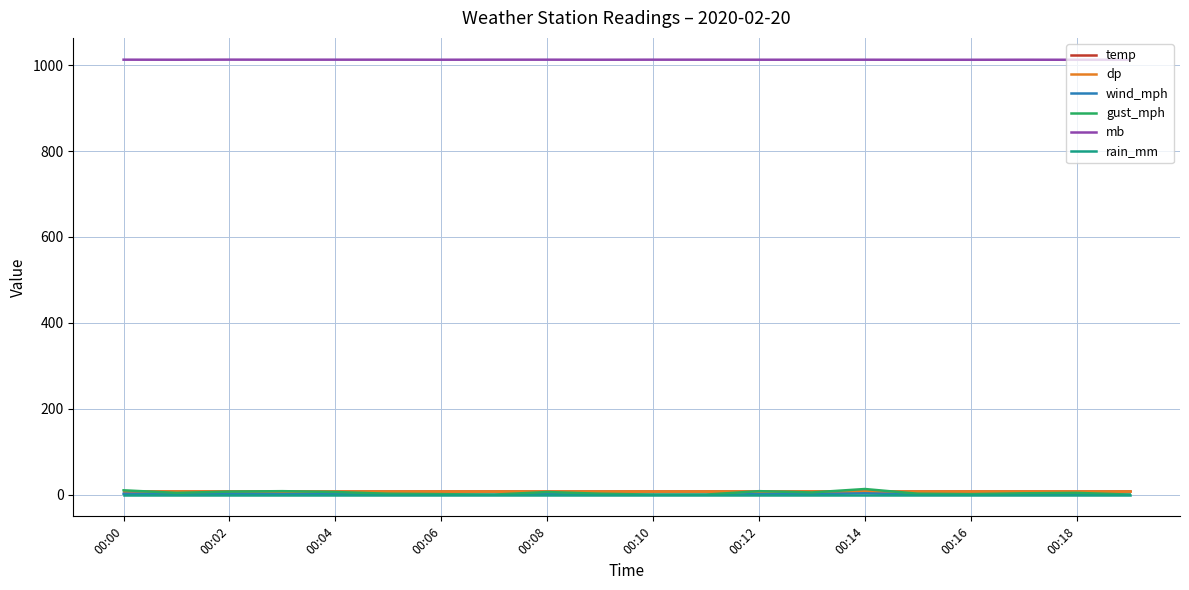

Is this an area chart (filled region under the line)?

No